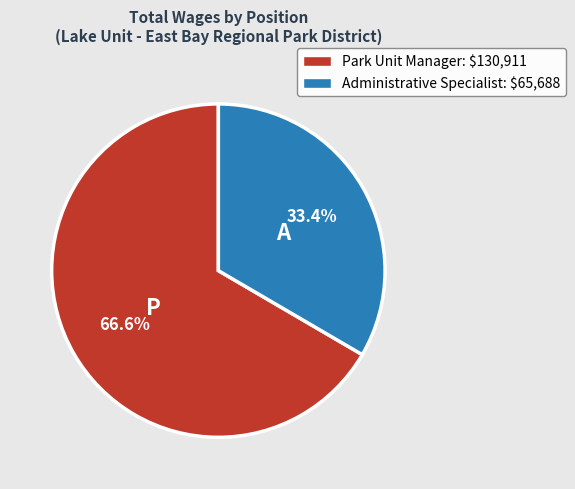

To the nearest percent, what portion does Park Unit Manager represent?

67%